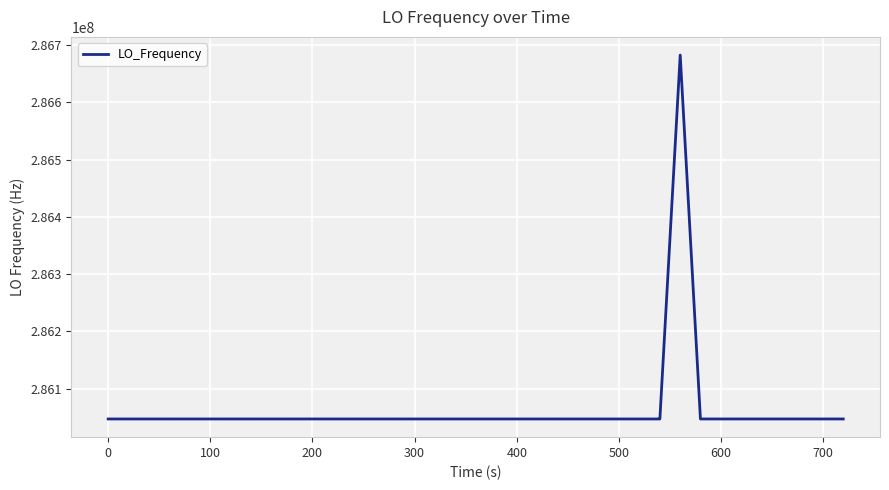

Does the chart display data point markers on the line(s)?

No